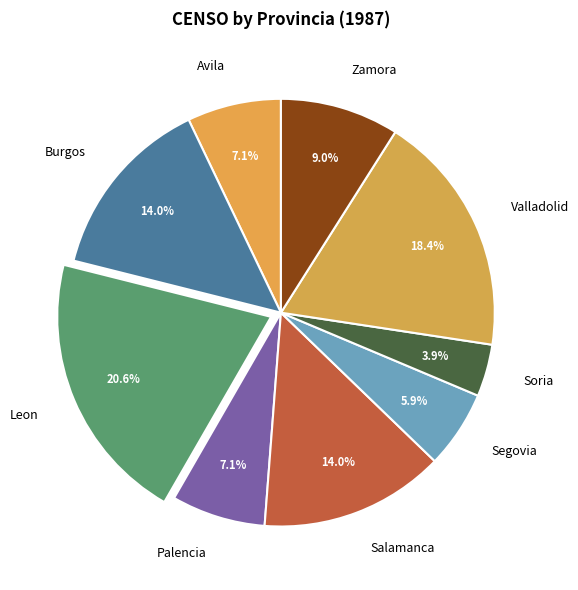

Count the number of slices in the pie.

9